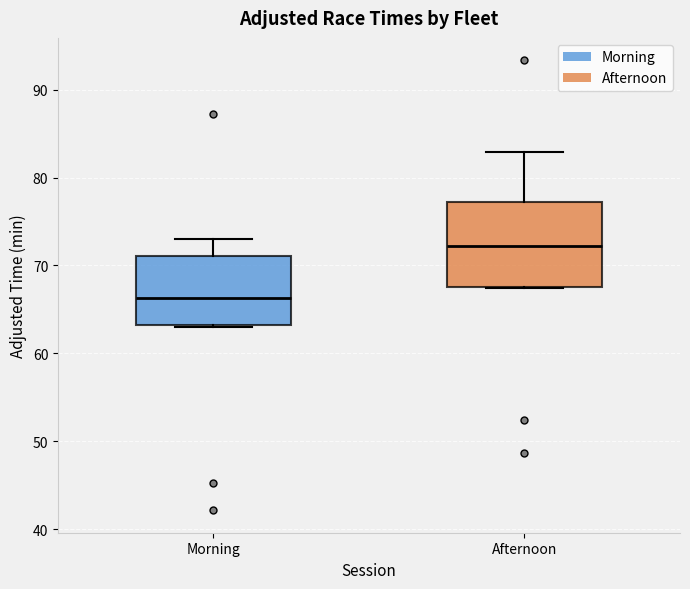

Reading left to right, transcribe this box plot: for each box, give where its median line is, the range the box spans, and where its two whiskers end, as read against the y-axis. The values are not printed on the chart, so give them approximately, as read against the axis.

Morning: median 66, box 63 to 71, whiskers 63 to 73
Afternoon: median 72, box 68 to 77, whiskers 67 to 83